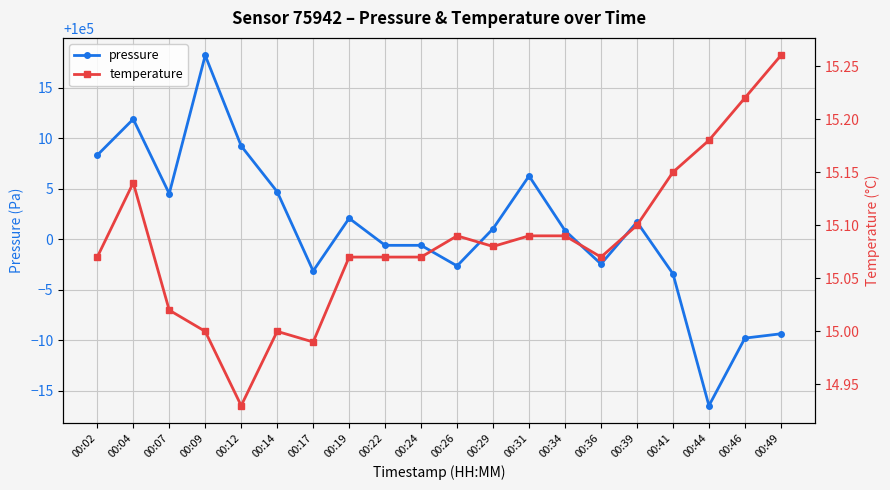

List the series in order of their overall mean, highest first.

pressure, temperature